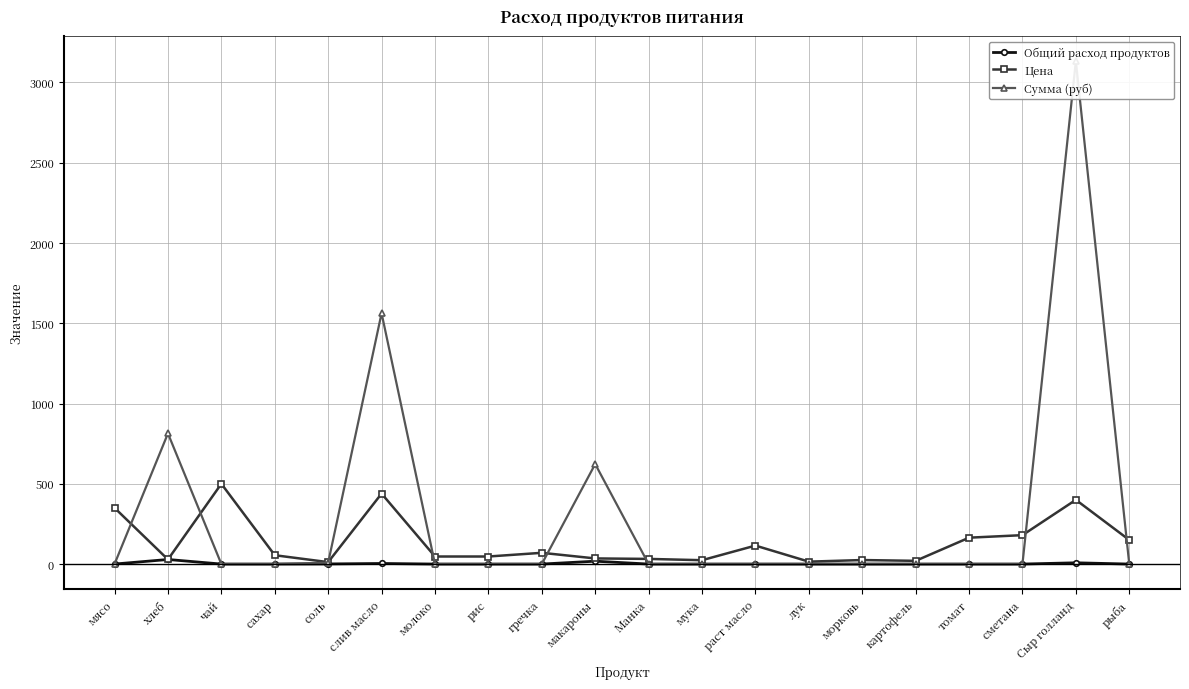

Count the number of categories in the chart.

20